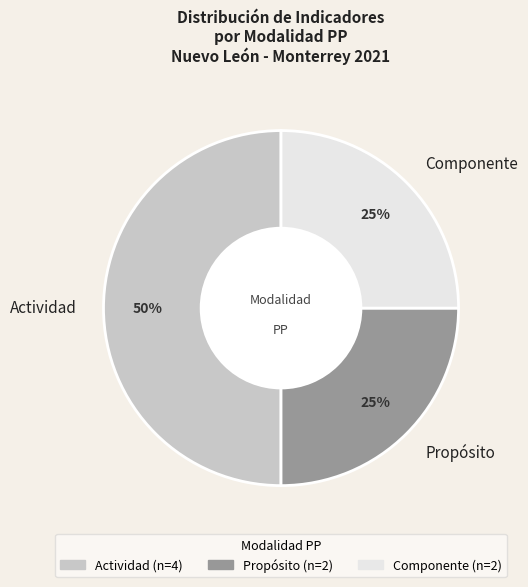

To the nearest percent, what percentage of the pie is Propósito?

25%